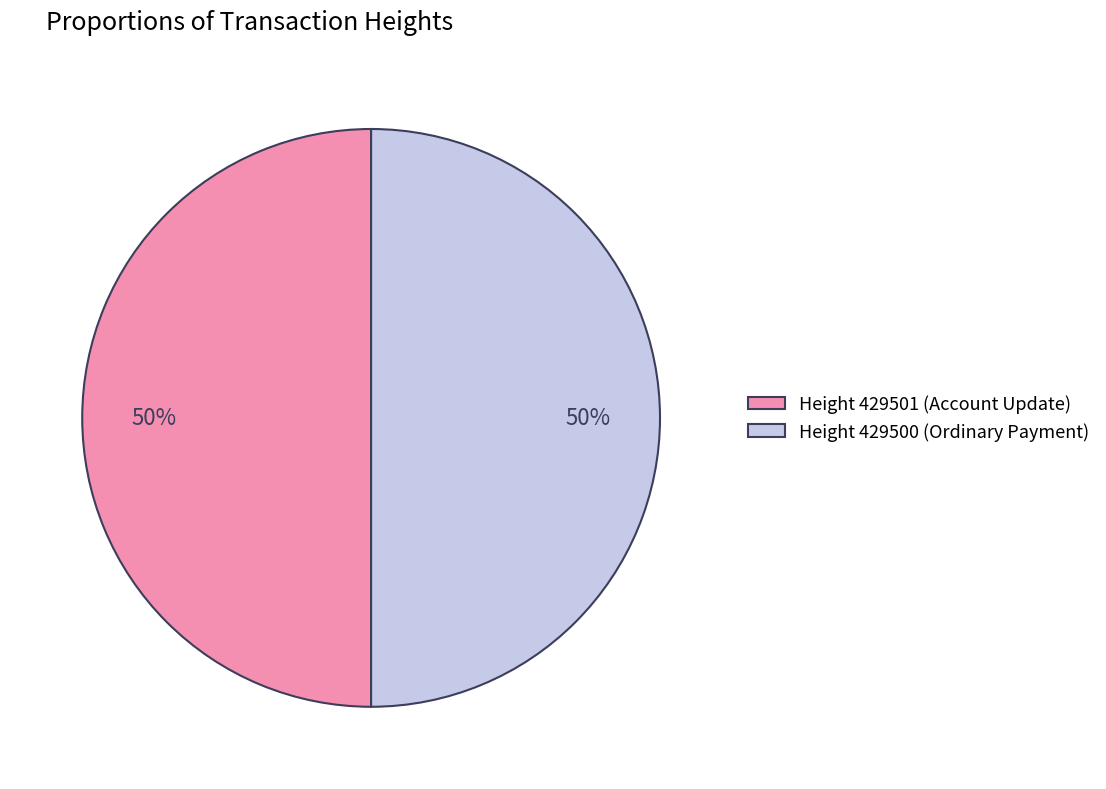

Approximately how many times larger is the value at Height 429500 (Ordinary Payment) compared to Height 429501 (Account Update)?

1.0